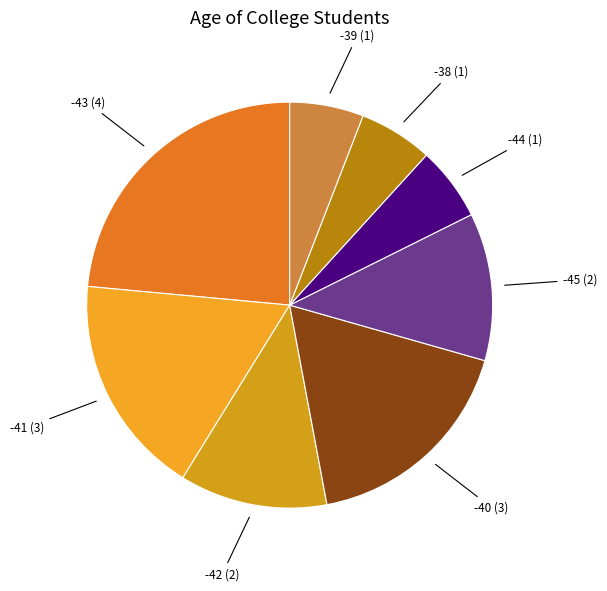

Between -39 (1) and -40 (3), which is larger?

-40 (3)